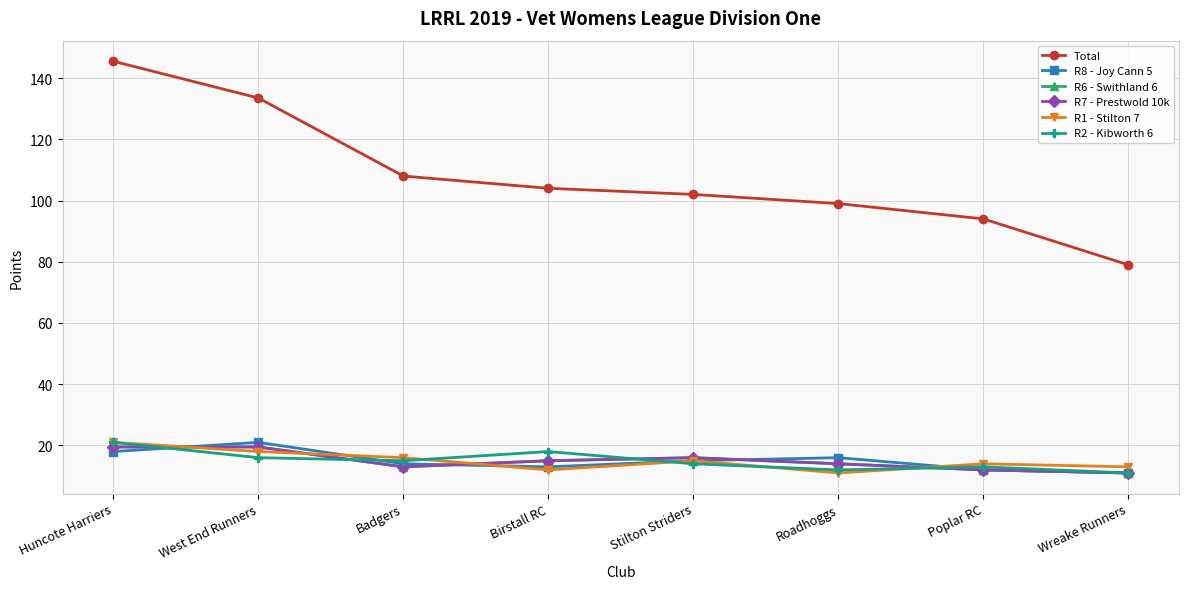

Which series has the largest range (max minus min)?

Total